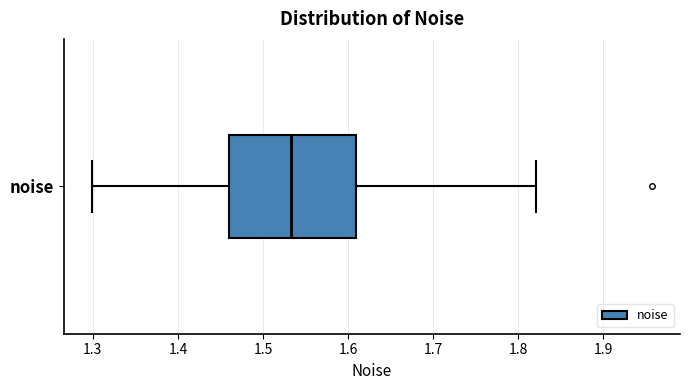

Transcribe this box plot: give where the median line is, the range the box spans, and where the two whiskers end, as read against the x-axis. The values are not printed on the chart, so give them approximately, as read against the axis.

median 1.53, box 1.46 to 1.61, whiskers 1.30 to 1.82